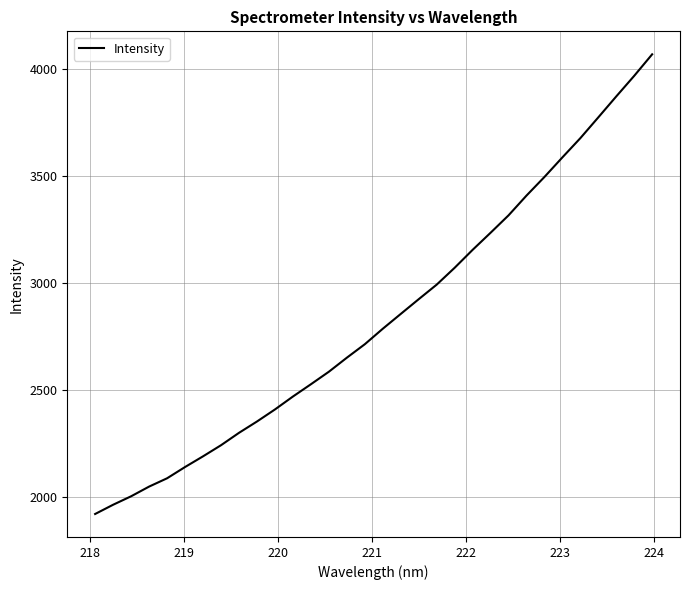

How many distinct data groups are displayed?

1